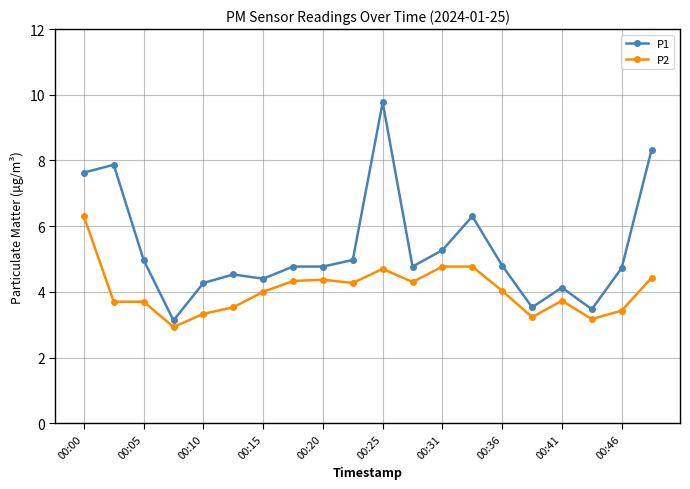

True or false: P1 has more than 0 interior local peaks.

True